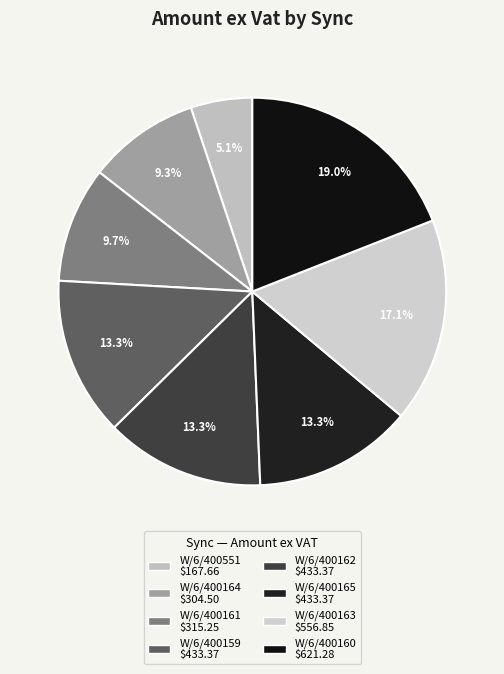

True or false: W/6/400161 accounts for 10% of the total.

True